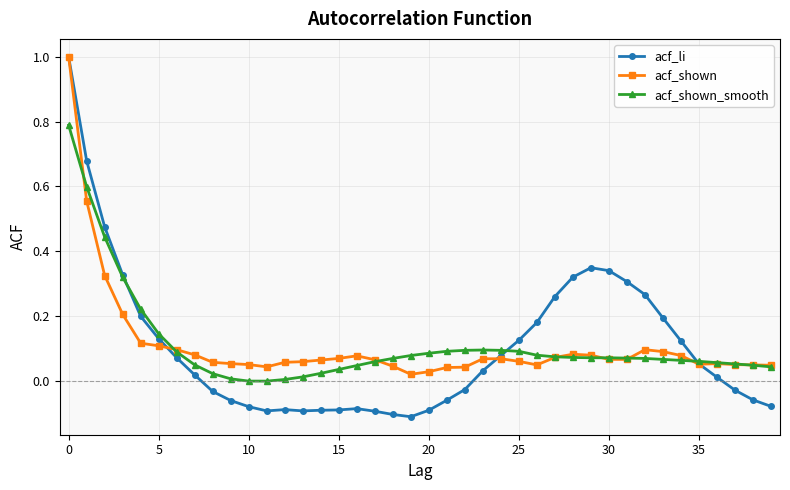

How many data points in acf_li are less than 0?

18